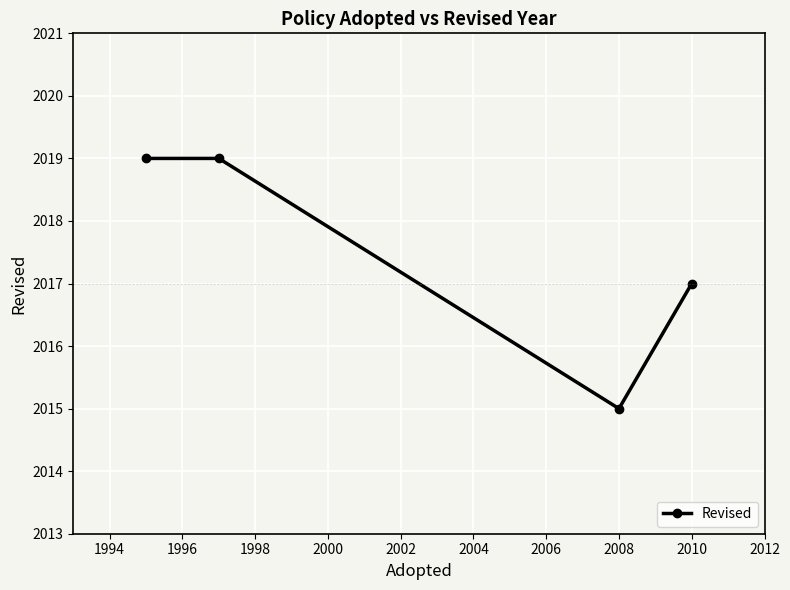

What is the maximum value shown in the chart?

2019